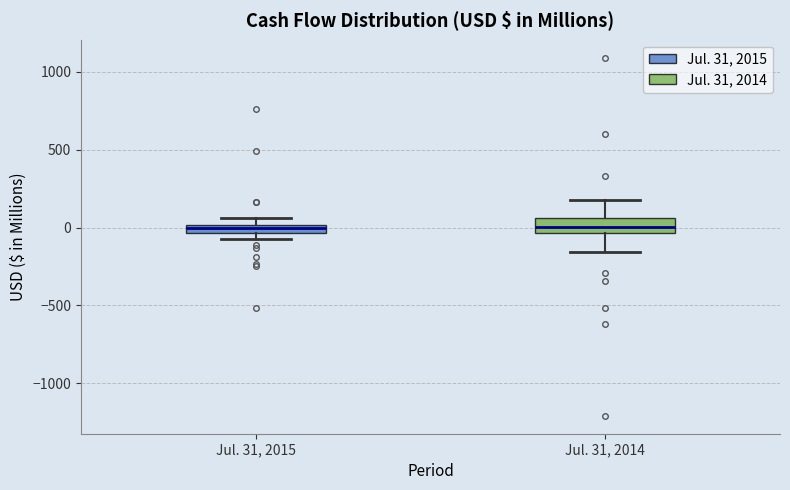

Where does the median line of the box for Jul. 31, 2014 sit on the y-axis? The values are not printed on the chart, so give them approximately, as read against the axis.

0